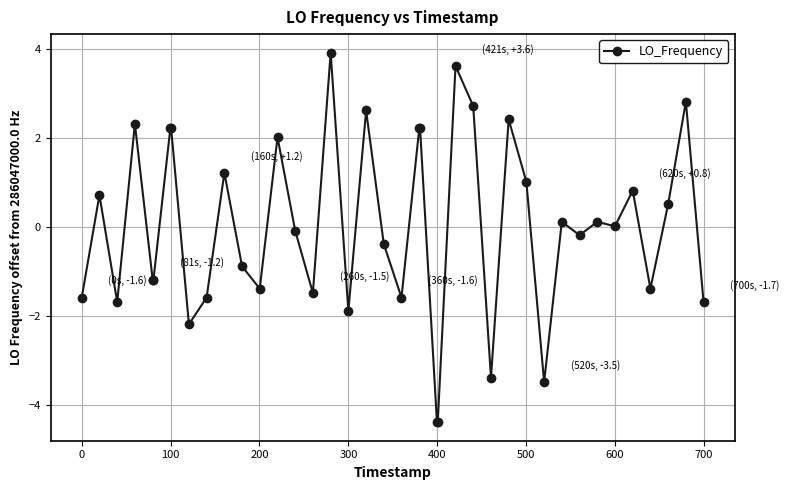

What is the greatest value displayed?

3.9